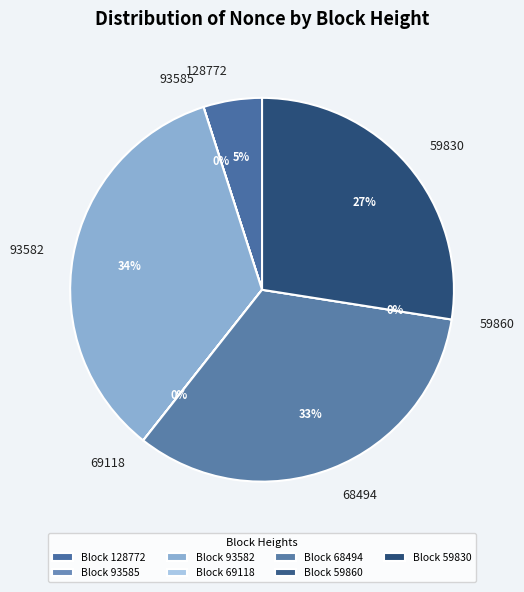

What is the ratio of the value at 93582 to the value at 93585?

17416.0